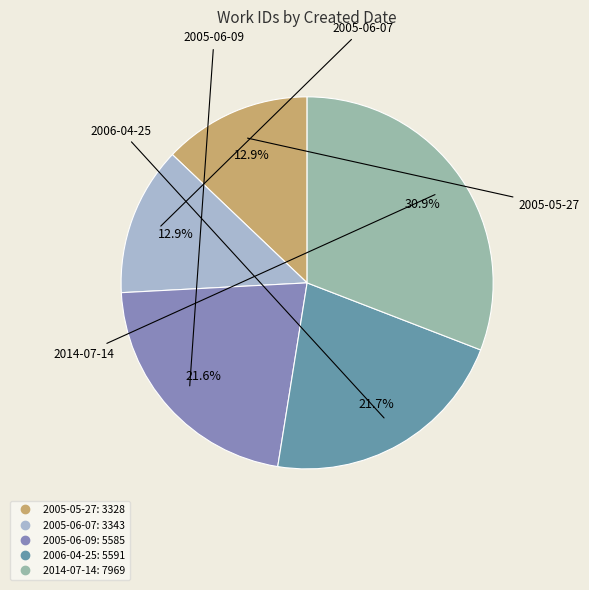

What percentage is NOT represented by 2005-06-07?

87.1%